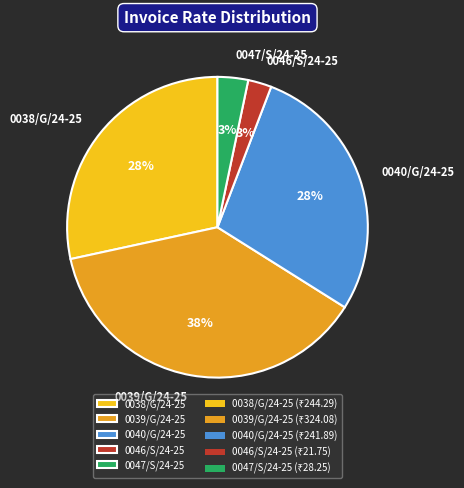

Does any single category account for the majority?

No